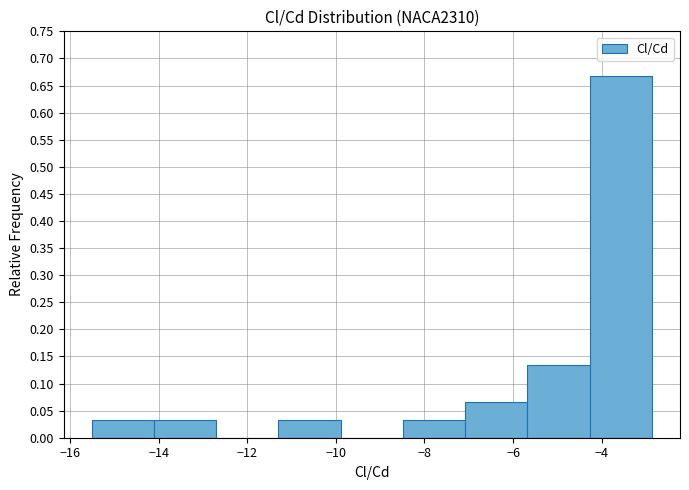

How tall is the bar that spans -14.2 to -12.8 on the x-axis? Neither the bar edges nor the heights are printed on the chart, so give them approximately, as read against the axes.

0.035